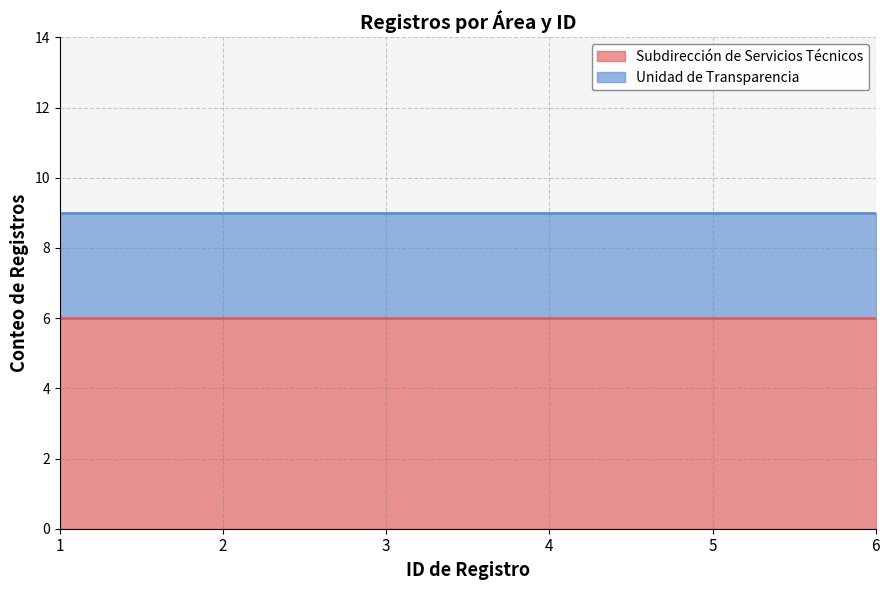

At how many categories does at least one series exceed 5?

6